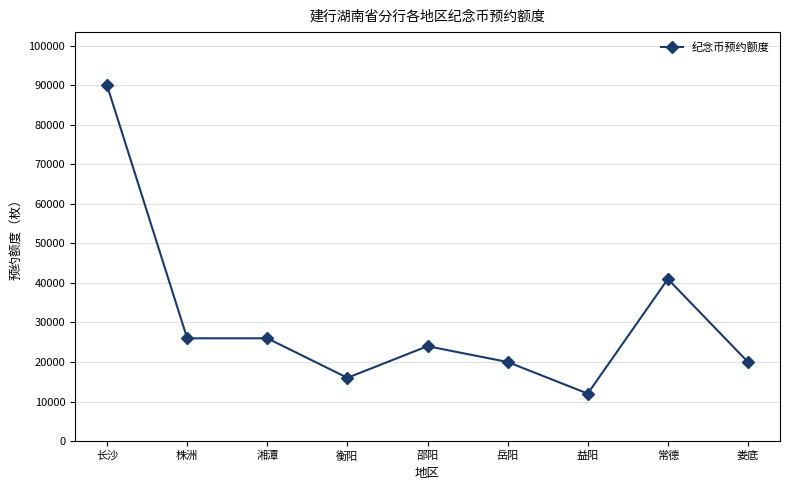

Reading right to left, what are all the values shown in this chart?

20000	41000	12000	20000	24000	16000	26000	26000	90000